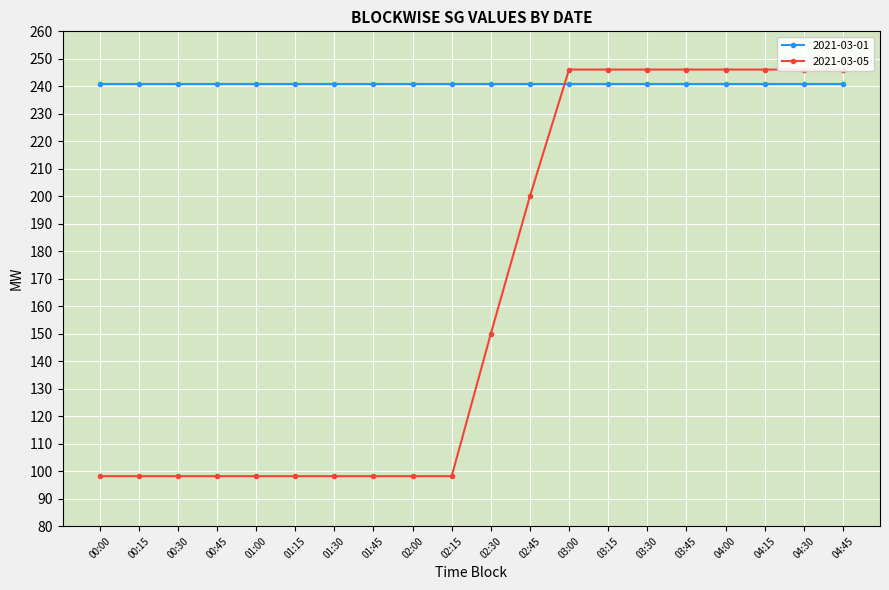

List the labels in order of value, largest first.

03:00, 03:15, 03:30, 03:45, 04:00, 04:15, 04:30, 04:45, 02:45, 02:30, 00:00, 00:15, 00:30, 00:45, 01:00, 01:15, 01:30, 01:45, 02:00, 02:15